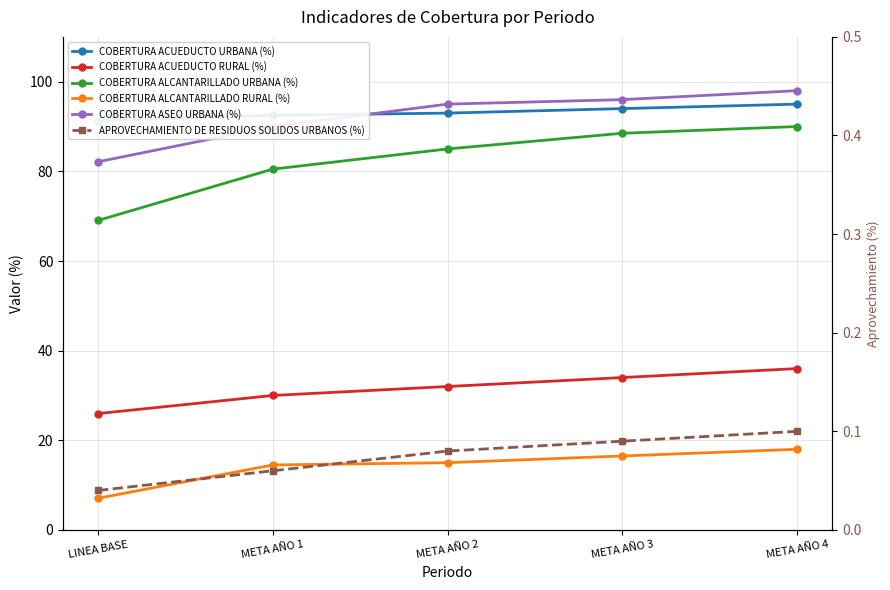

The COBERTURA ACUEDUCTO RURAL (%) series shows 34.0 at META AÑO 3. True or false?

True